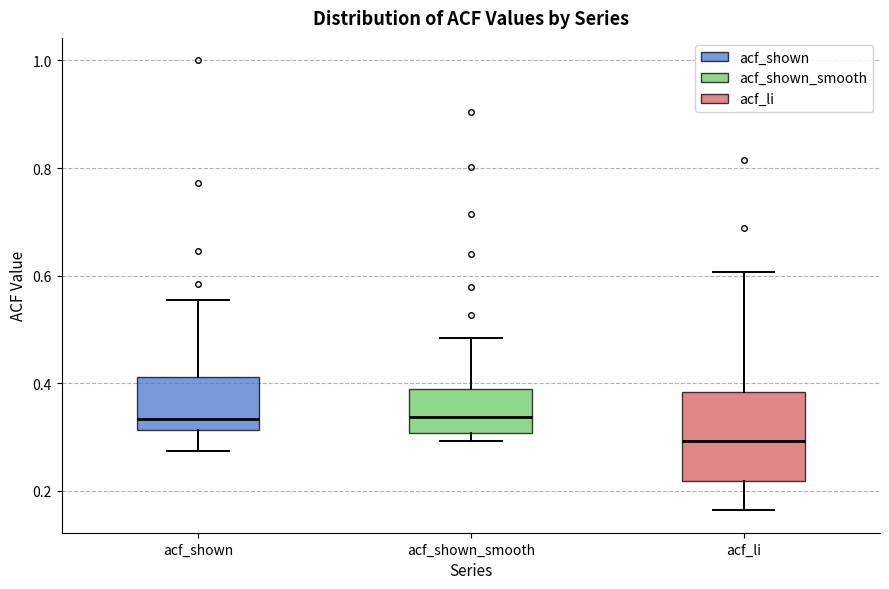

Reading left to right, transcribe this box plot: for each box, give where its median line is, the range the box spans, and where its two whiskers end, as read against the y-axis. The values are not printed on the chart, so give them approximately, as read against the axis.

acf_shown: median 0.34, box 0.32 to 0.42, whiskers 0.28 to 0.56
acf_shown_smooth: median 0.34, box 0.30 to 0.38, whiskers 0.30 (just below the box's lower edge) to 0.48
acf_li: median 0.30, box 0.22 to 0.38, whiskers 0.16 to 0.60